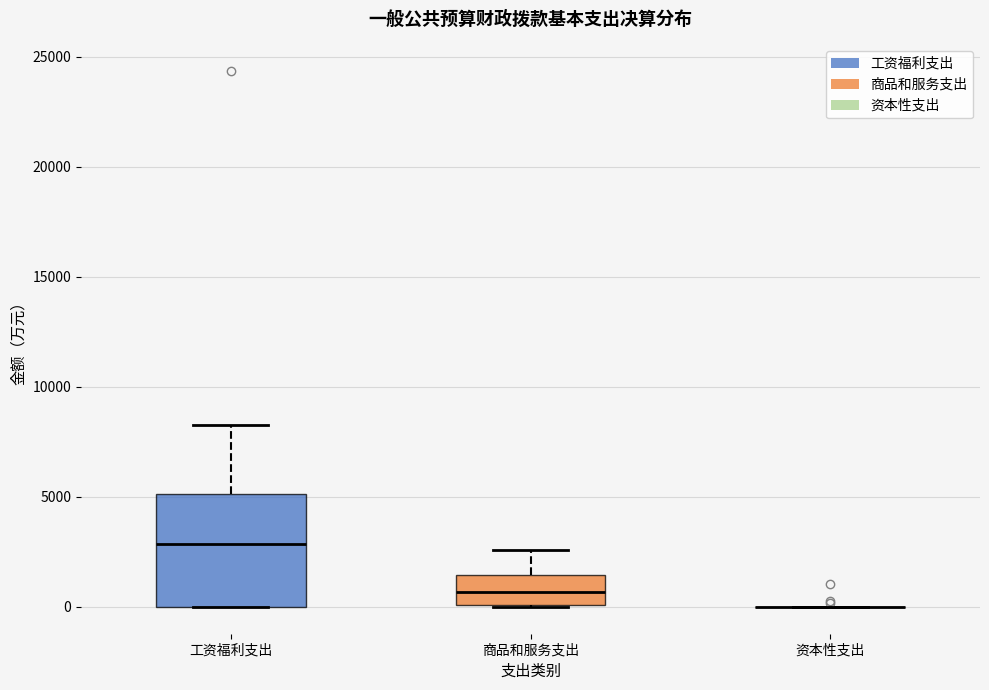

Which box is the tallest, from its lower edge to its upper edge?

工资福利支出